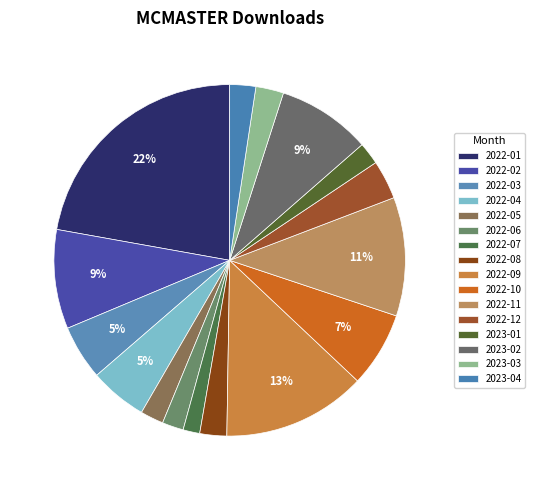

What percentage is the 2023-02 slice, to the nearest percent?

9%